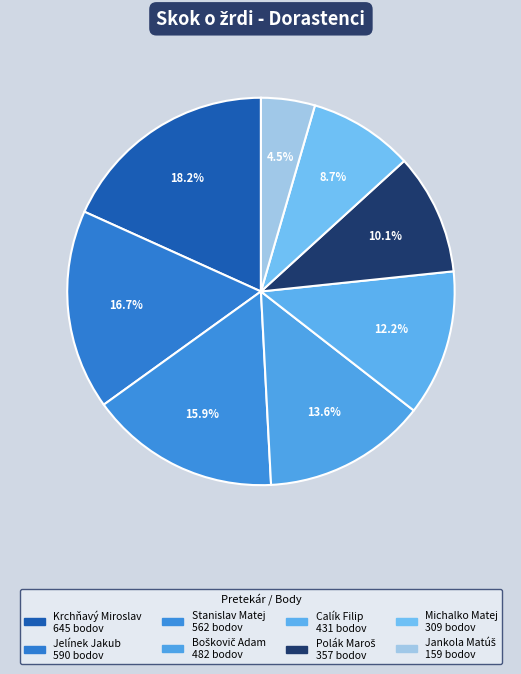

How many slices are in this pie chart?

8